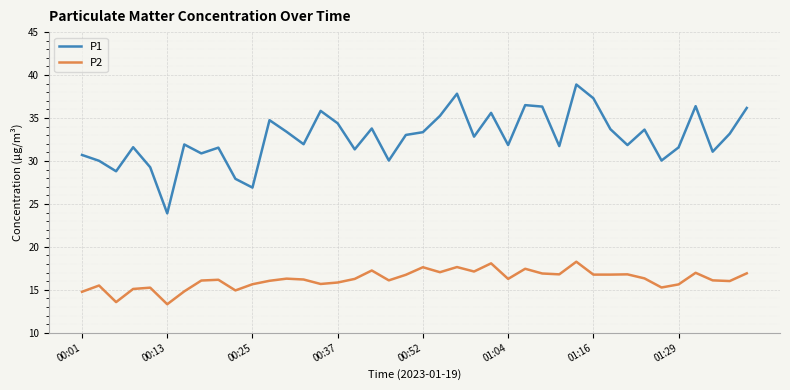

True or false: P2 and P1 cross at least once.

False